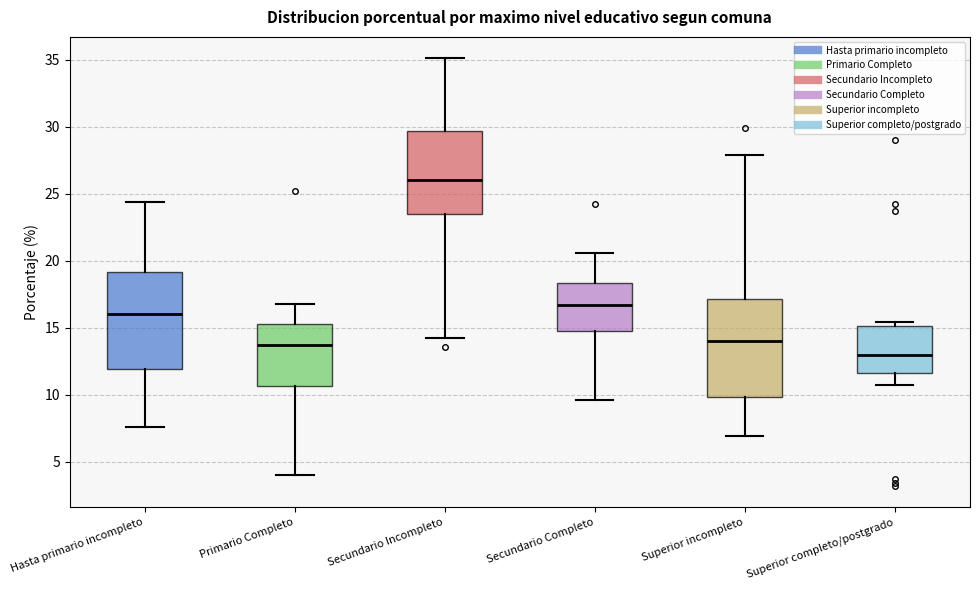

Reading left to right, read every box against the y-axis: the position of its median line, the range the box covers, and the ends of its whiskers. The values are not printed on the chart, so give them approximately, as read against the axis.

Hasta primario incompleto: median 16.0, box 12.0 to 19.0, whiskers 7.5 to 24.5
Primario Completo: median 13.5, box 10.5 to 15.5, whiskers 4.0 to 17.0
Secundario Incompleto: median 26.0, box 23.5 to 29.5, whiskers 14.0 to 35.0
Secundario Completo: median 16.5, box 15.0 to 18.5, whiskers 9.5 to 20.5
Superior incompleto: median 14.0, box 10.0 to 17.0, whiskers 7.0 to 28.0
Superior completo/postgrado: median 13.0, box 11.5 to 15.0, whiskers 10.5 to 15.5